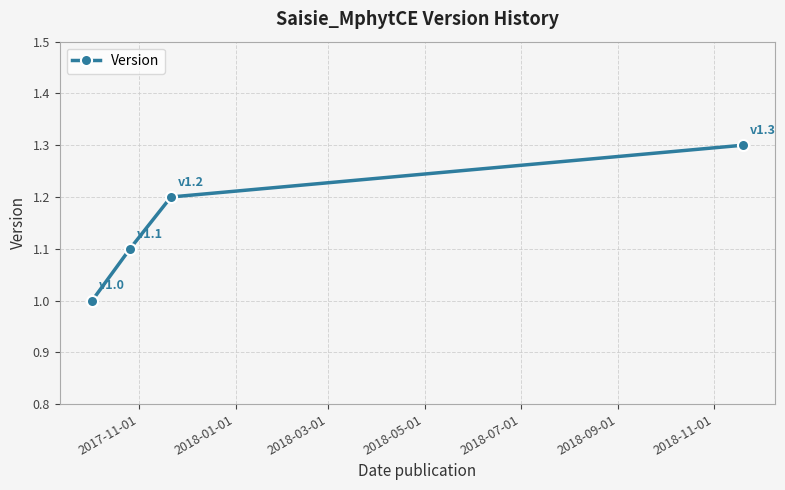

True or false: there are more than 0 points higher than both neighbors.

False